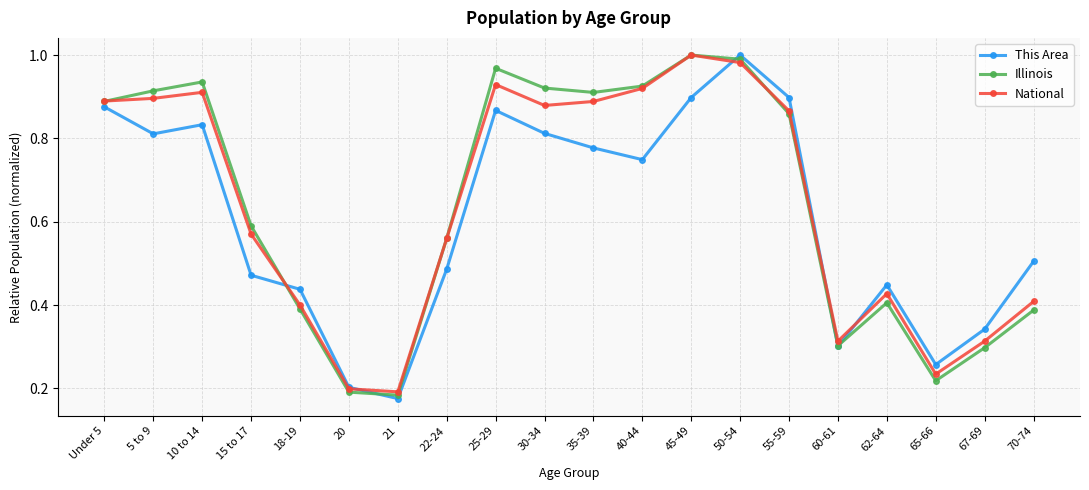

What position from the right is 10 to 14?

18